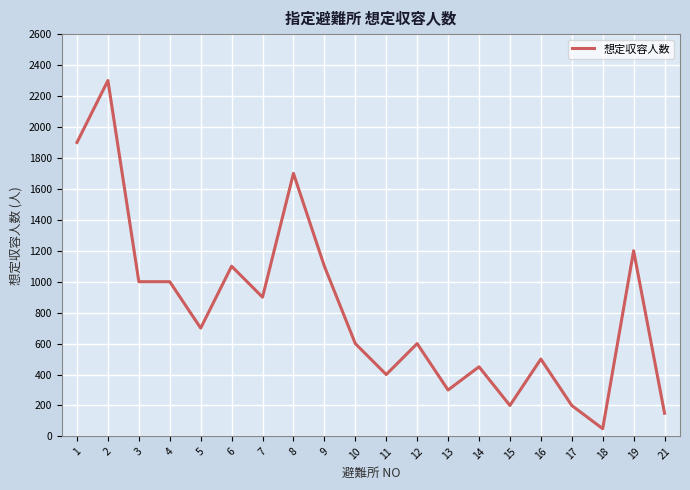

What is the change in value from 4 to 15?

-800